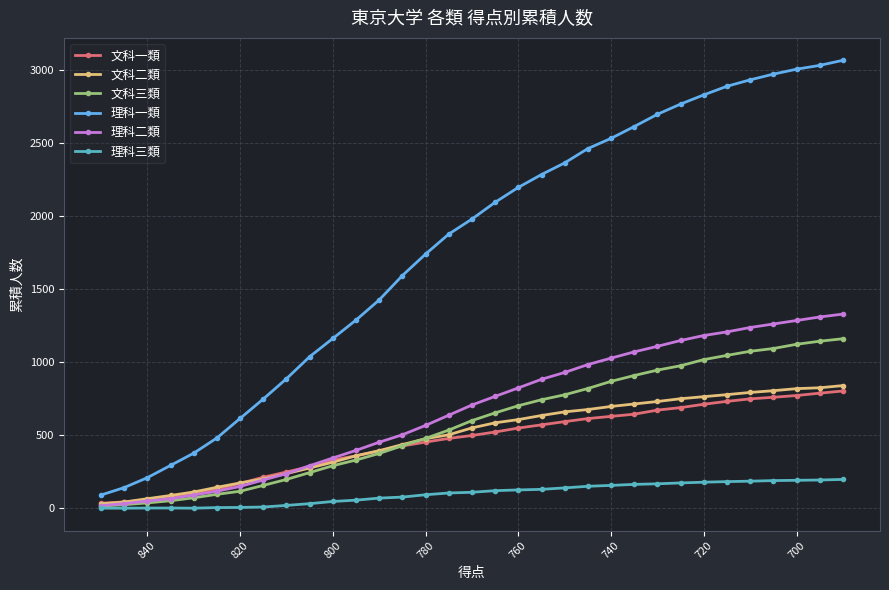

Rank the series by their maximum value, from highest to lowest.

理科一類, 理科二類, 文科三類, 文科二類, 文科一類, 理科三類